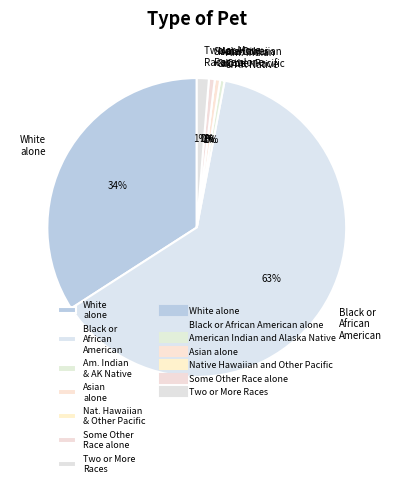

Which category accounts for the majority?

Black or African American alone